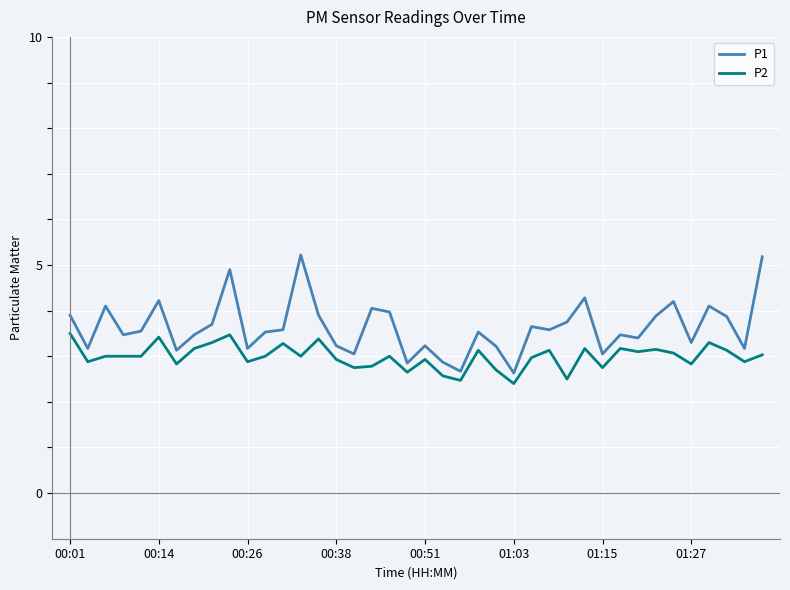

List the series in order of their peak value, lowest first.

P2, P1